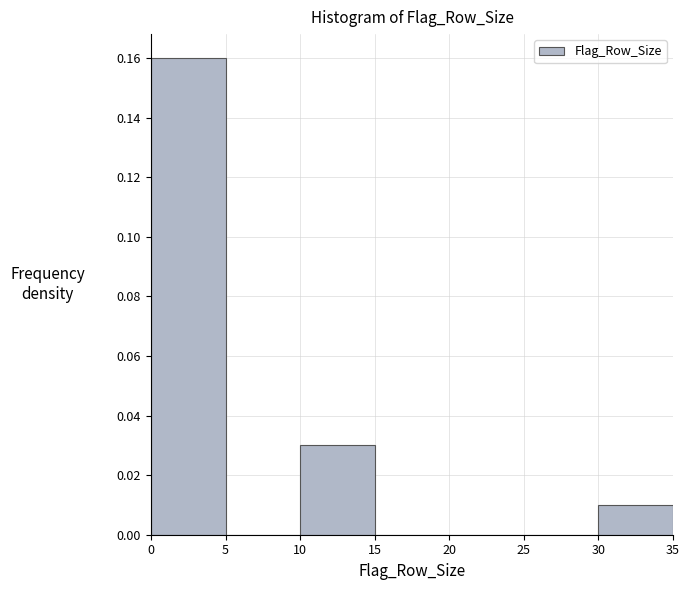

Reading left to right, list every bar in this chart as the range it spans on the x-axis followed by its height. The values are not printed on the chart, so give them approximately, as read against the axis.

0 to 5: 0.16
5 to 10: 0
10 to 15: 0.03
15 to 20: 0
20 to 25: 0
25 to 30: 0
30 to 35: 0.01